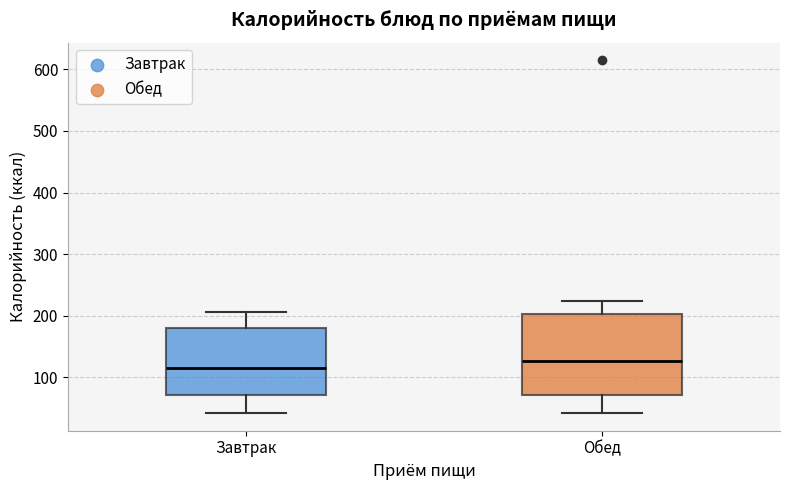

Reading left to right, transcribe this box plot: for each box, give where its median line is, the range the box spans, and where its two whiskers end, as read against the y-axis. The values are not printed on the chart, so give them approximately, as read against the axis.

Завтрак: median 110, box 70 to 180, whiskers 40 to 210
Обед: median 130, box 70 to 200, whiskers 40 to 220